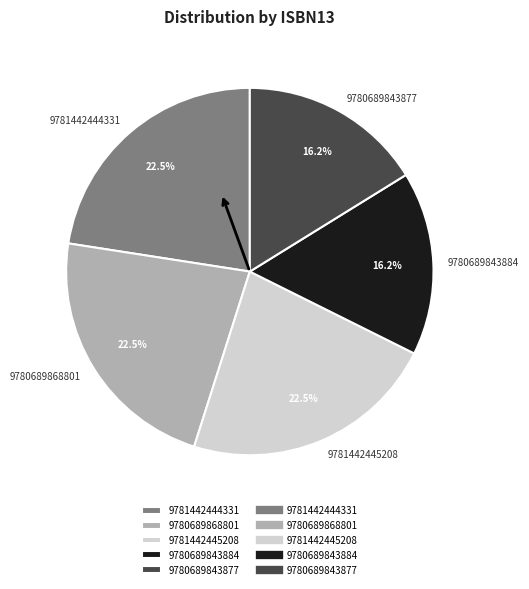

Combined, what portion of the pie is 9781442445208 and 9780689843884?

38.7%